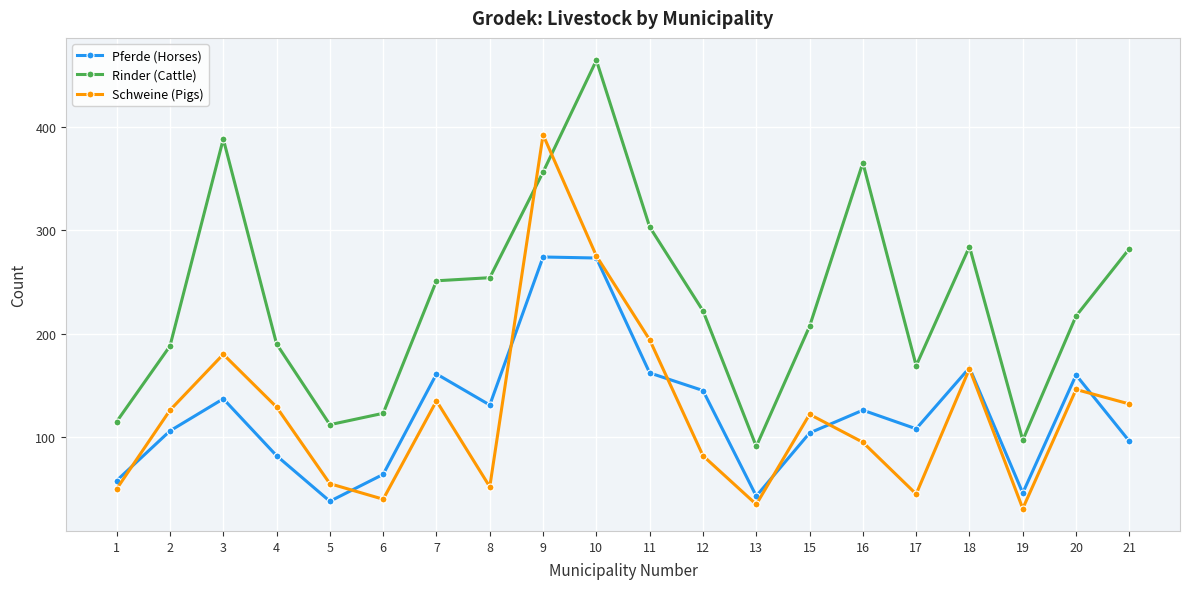

Which category has the lowest value across all series?

19